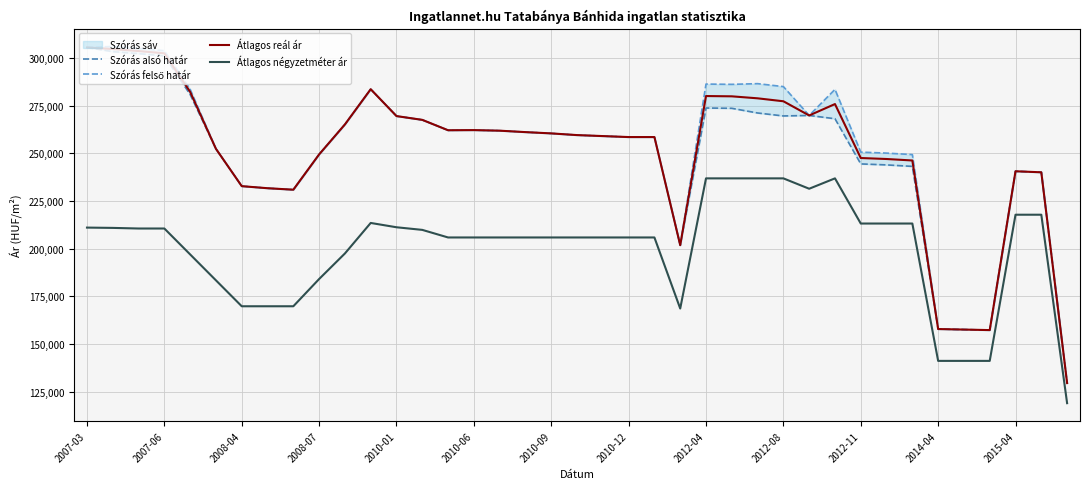

True or false: Átlagos reál ár and Átlagos négyzetméter ár intersect in this chart.

False